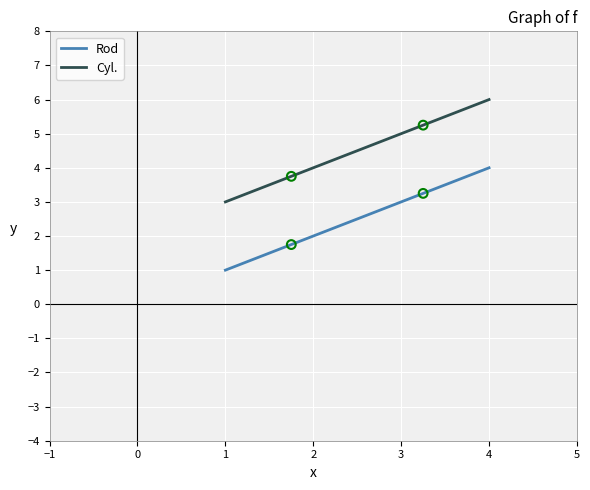

What are all the series names shown in the legend?

Rod, Cyl.